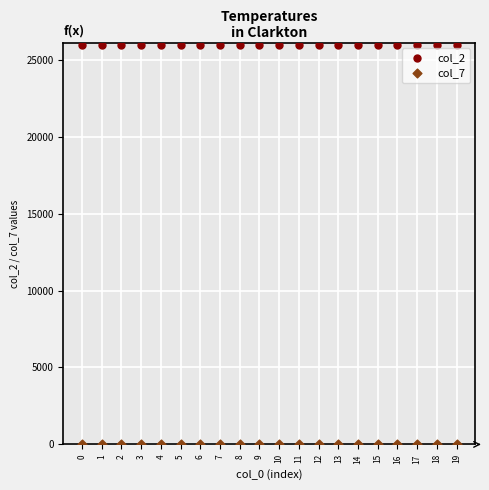

What are all the series names shown in the legend?

col_2, col_7